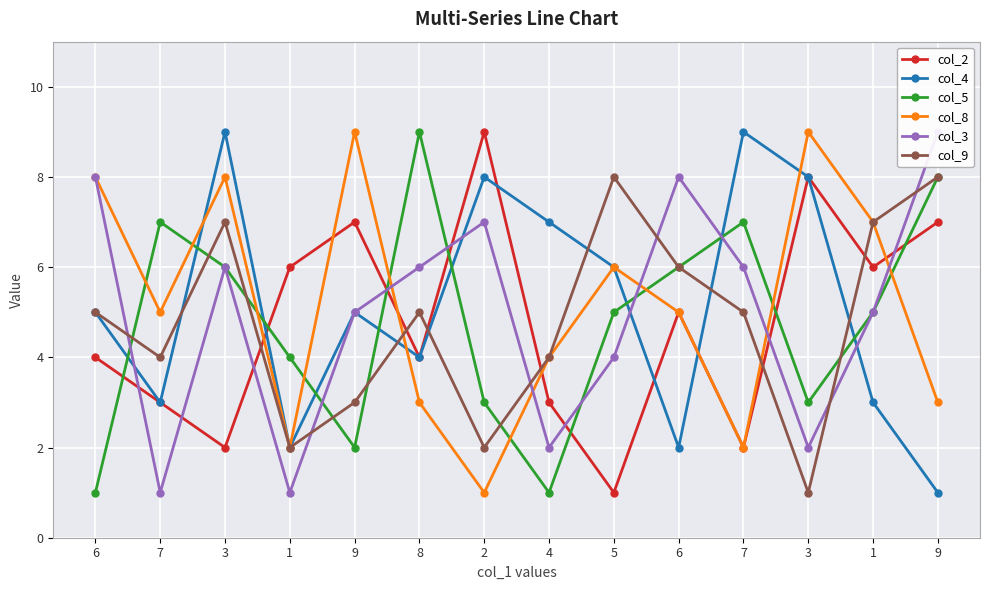

Is this an area chart (filled region under the line)?

No